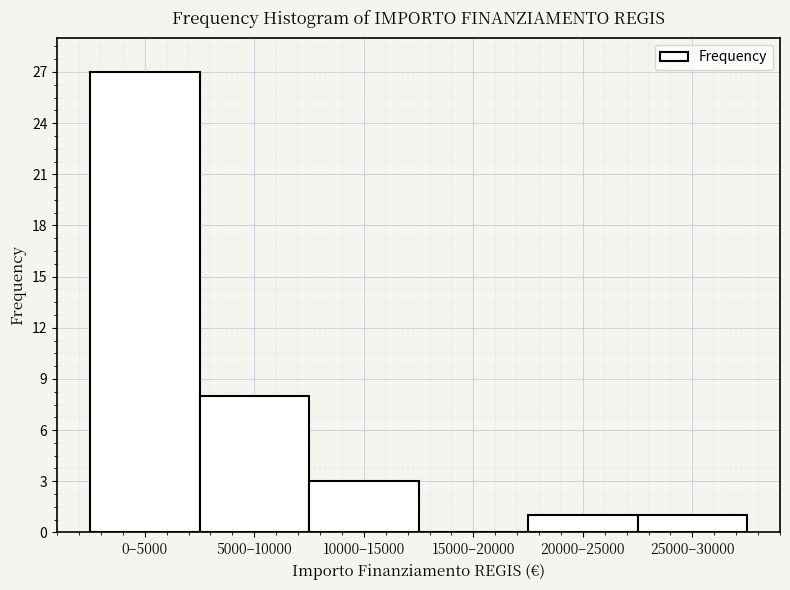

Reading left to right, list all the values displayed in this chart.

0–5000=27	5000–10000=8	10000–15000=3	15000–20000=0	20000–25000=1	25000–30000=1